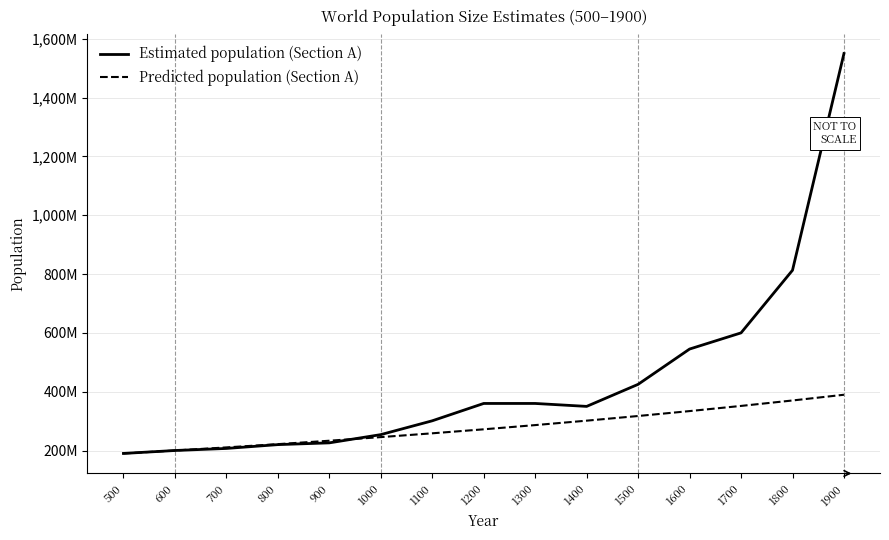

What are all the series names shown in the legend?

Estimated population (Section A), Predicted population (Section A)